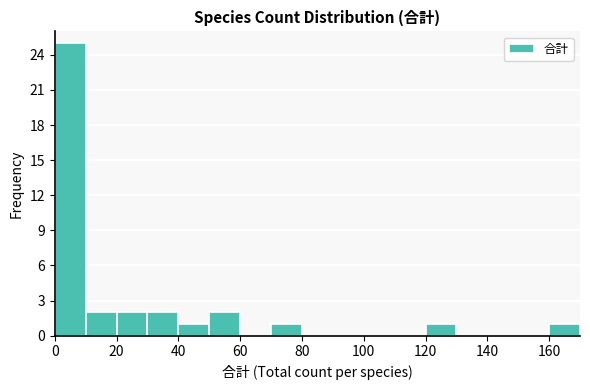

Over which range of the x-axis is the bar tallest?

0 to 10